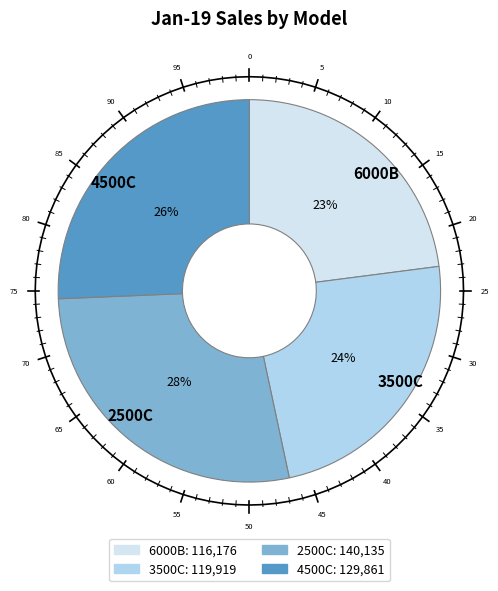

Is it true that 2500C is 28% of the pie?

True